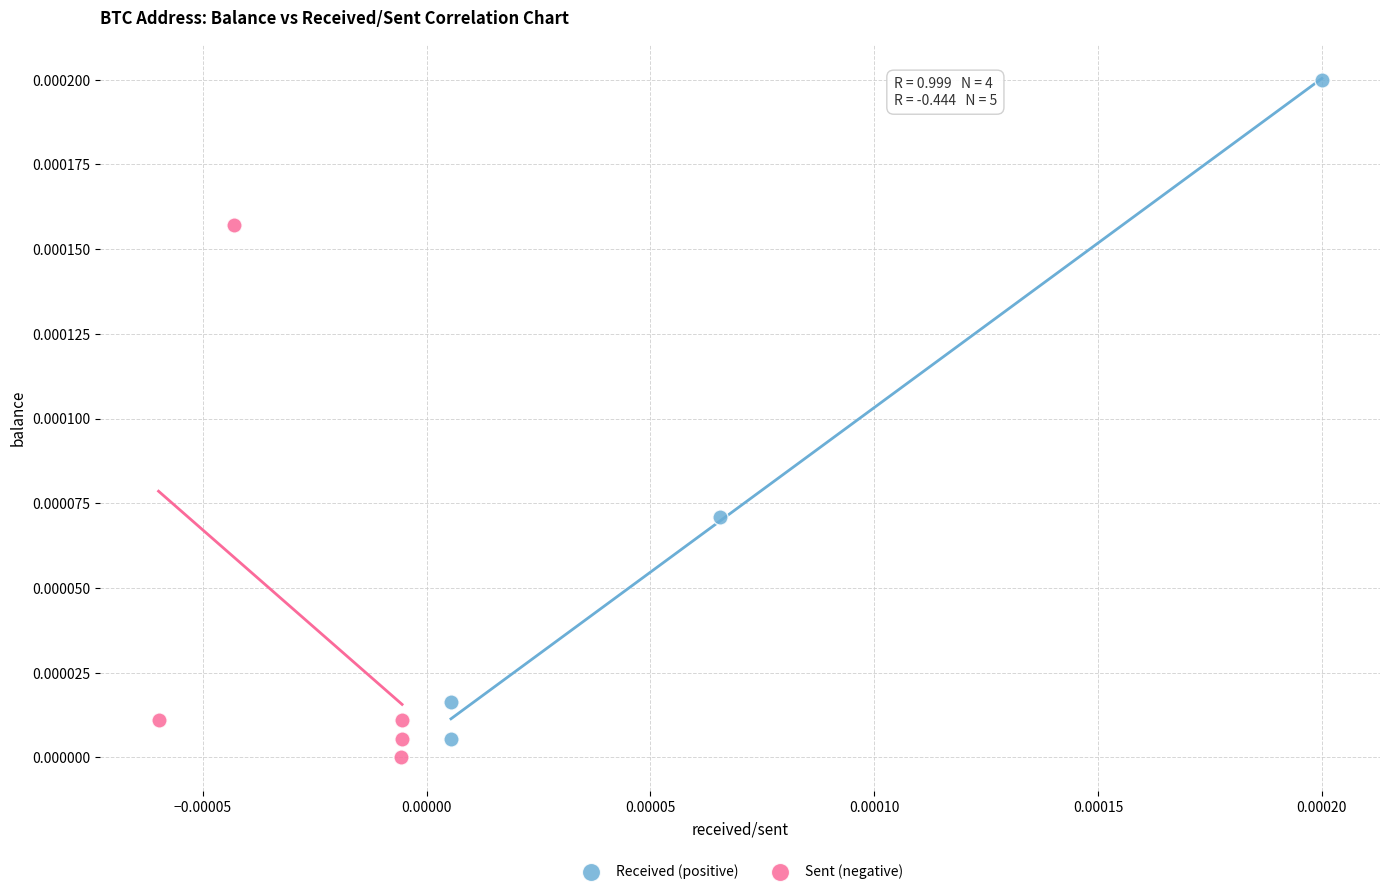

Which series has the widest spread of Y values?

Received (positive)